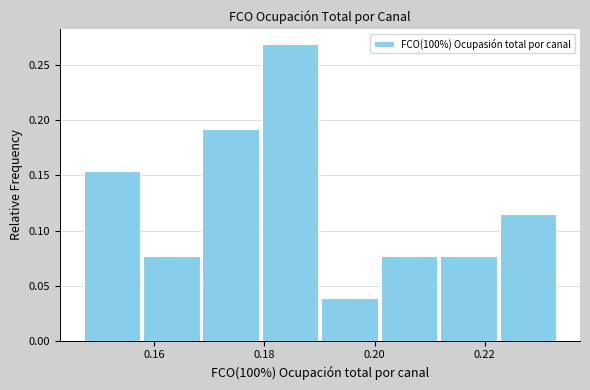

Reading left to right, list every bar in this chart as the range it spans on the x-axis followed by its height. Neither the bar edges nor the heights are printed on the chart, so give them approximately, as read against the axes.

0.148 to 0.158: 0.155
0.158 to 0.168: 0.075
0.168 to 0.180: 0.190
0.180 to 0.190: 0.270
0.190 to 0.202: 0.040
0.202 to 0.212: 0.075
0.212 to 0.222: 0.075
0.222 to 0.234: 0.115